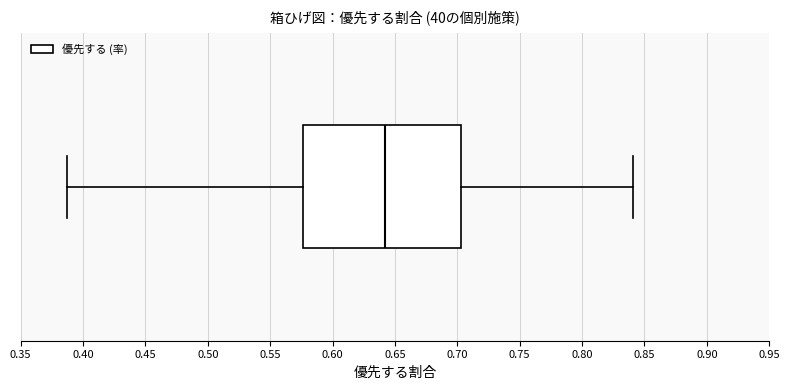

Where does the right whisker of the box end on the x-axis? The values are not printed on the chart, so give them approximately, as read against the axis.

0.840